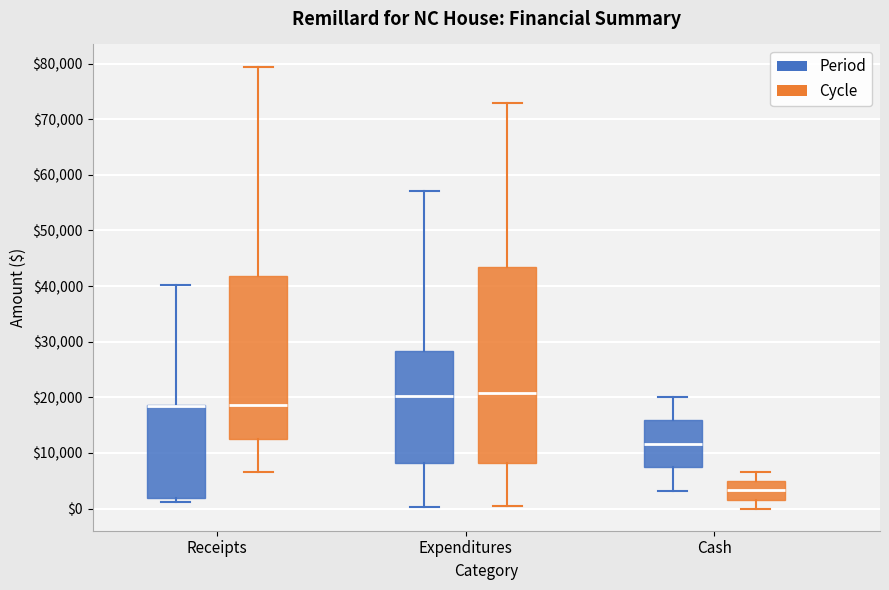

Reading left to right, transcribe this box plot: for each box, give where its median line is, the range the box spans, and where its two whiskers end, as read against the y-axis. The values are not printed on the chart, so give them approximately, as read against the axis.

Receipts (Period): median 19000 (drawn on the box's upper edge), box 2000 to 19000, whiskers 1000 to 40000
Receipts (Cycle): median 19000, box 12000 to 42000, whiskers 7000 to 79000
Expenditures (Period): median 20000, box 8000 to 28000, whiskers 0 to 57000
Expenditures (Cycle): median 21000, box 8000 to 43000, whiskers 1000 to 73000
Cash (Period): median 12000, box 7000 to 16000, whiskers 3000 to 20000
Cash (Cycle): median 3000, box 2000 to 5000, whiskers 0 to 7000